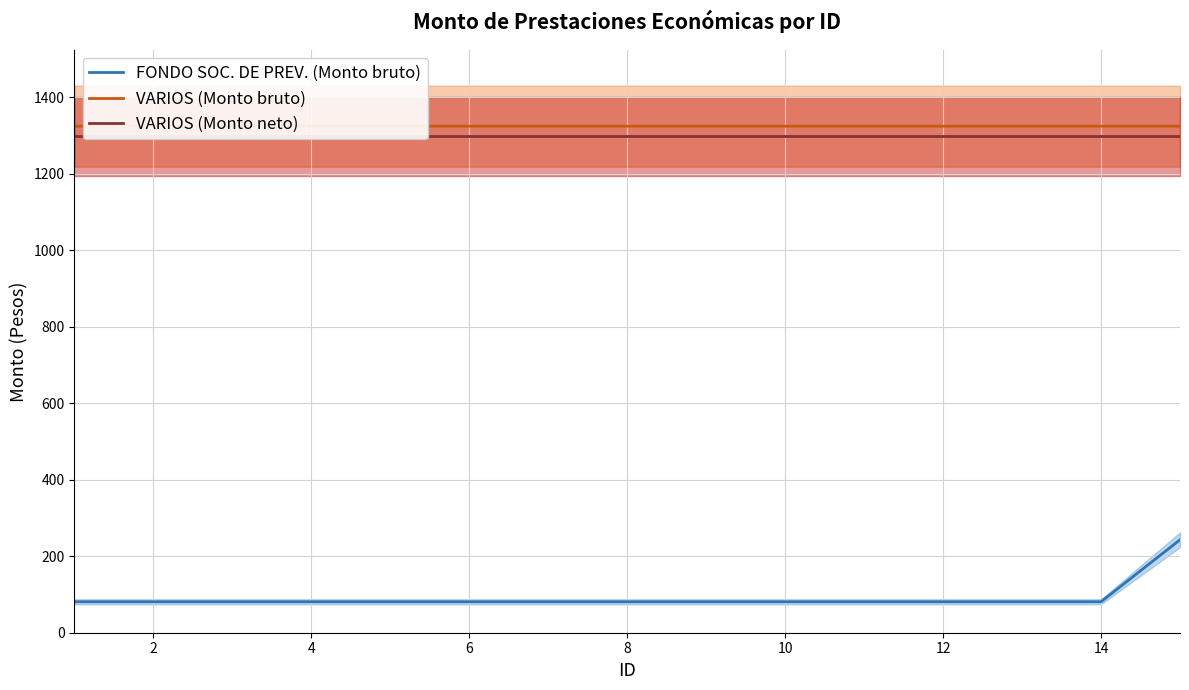

The value of FONDO SOC. DE PREV. (Monto bruto) at 8 is 142.0. True or false?

False